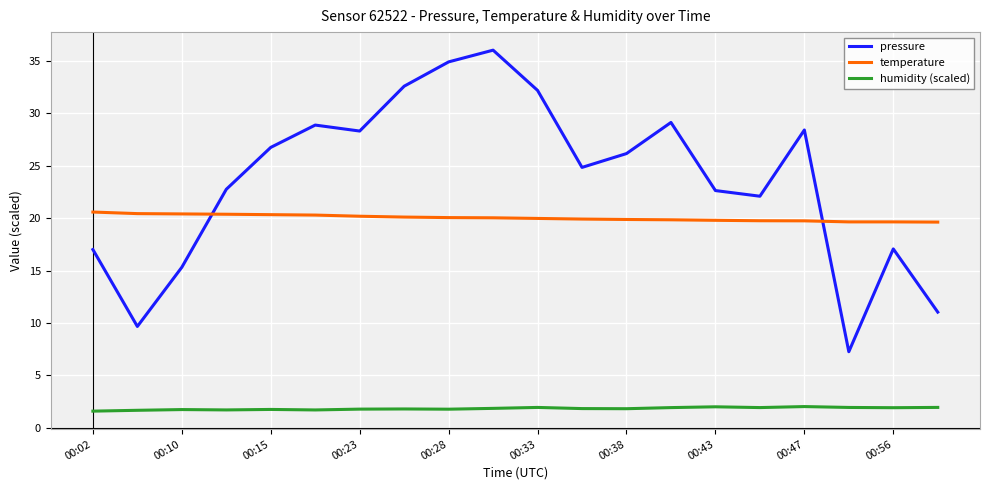

What is the difference between the maximum and minimum values in the pressure series?

28.8